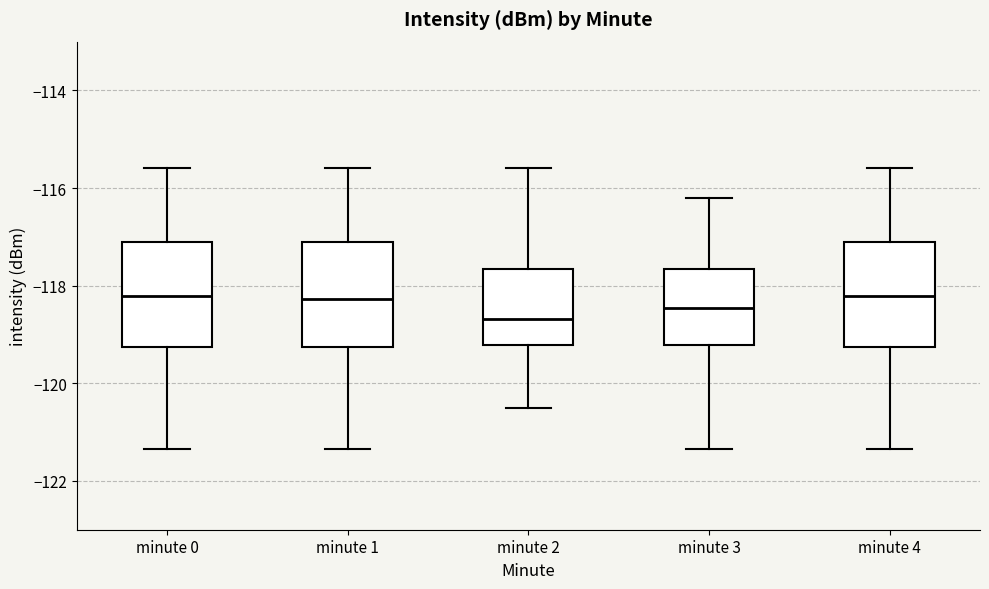

Which box has the lowest median line?

minute 2